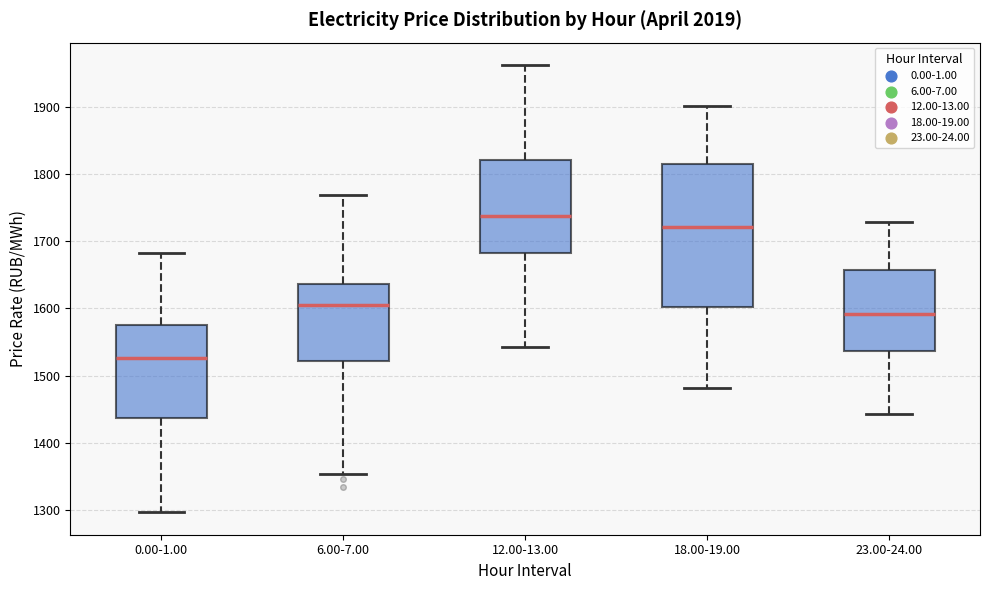

Where is the lower edge of the box for 18.00-19.00 on the y-axis? The values are not printed on the chart, so give them approximately, as read against the axis.

1600